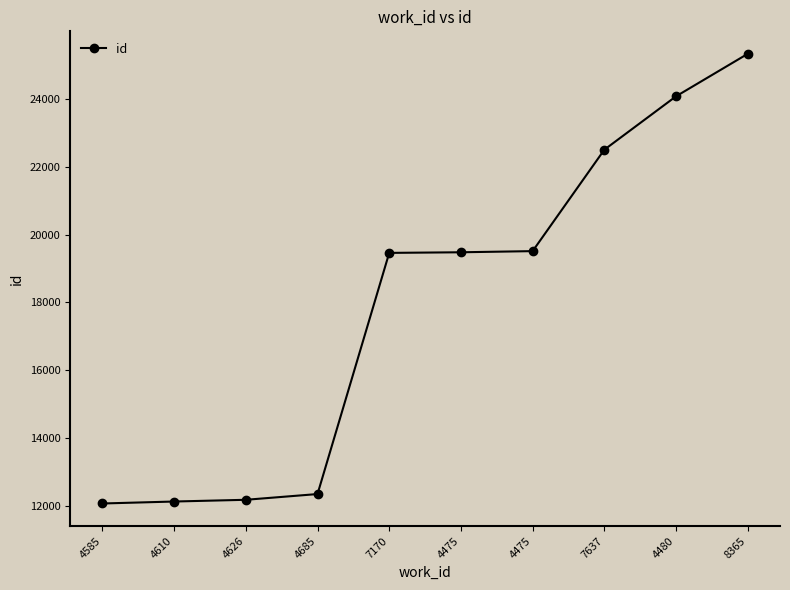

The value at 4475 is 34289. True or false?

False